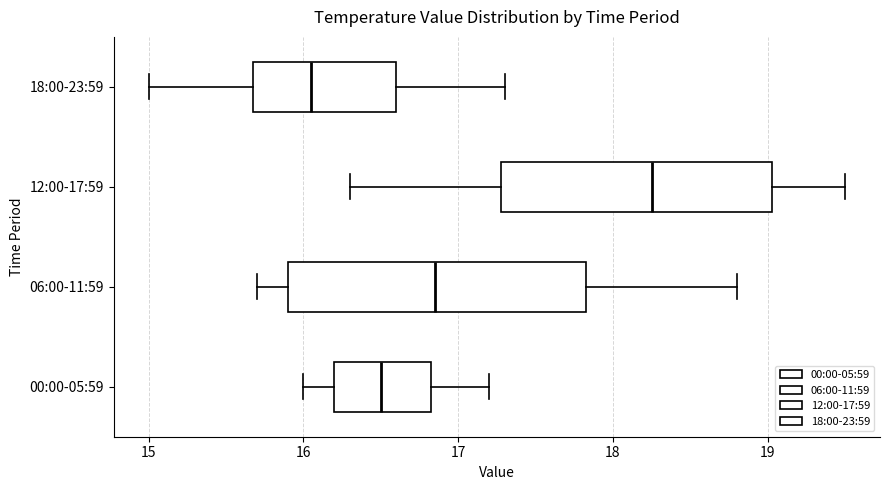

Where does the left whisker of the box for 06:00-11:59 end on the x-axis? The values are not printed on the chart, so give them approximately, as read against the axis.

15.7